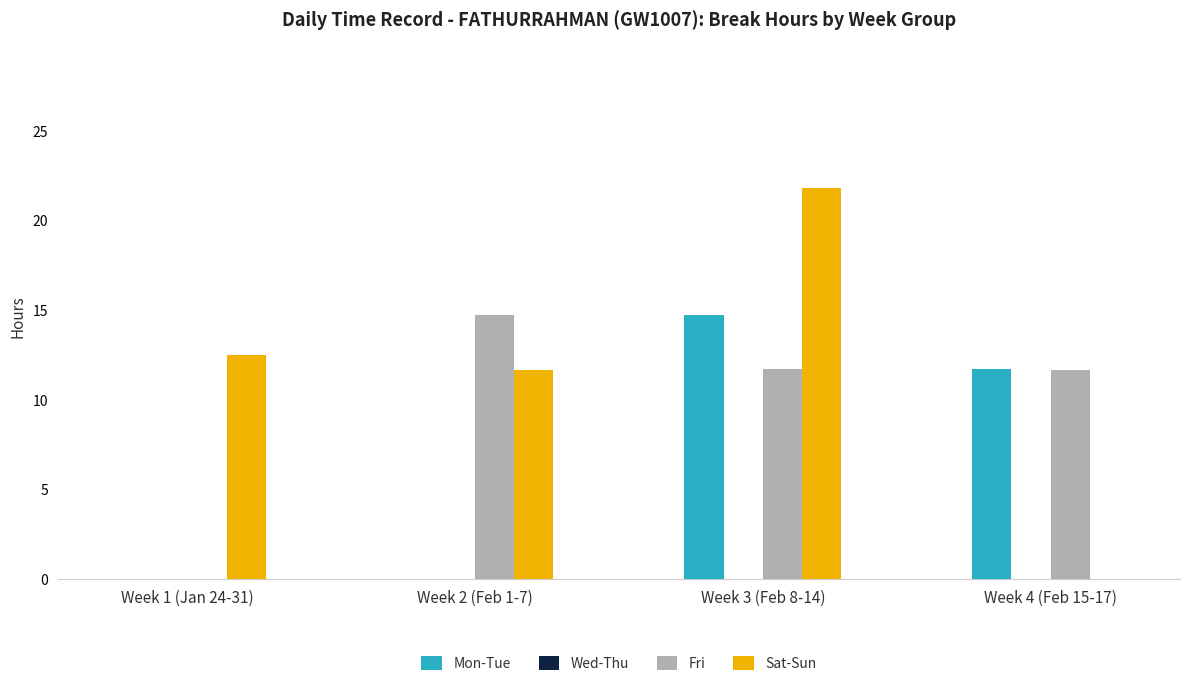

The value of Mon-Tue at Week 4 (Feb 15-17) is 18.6. True or false?

False